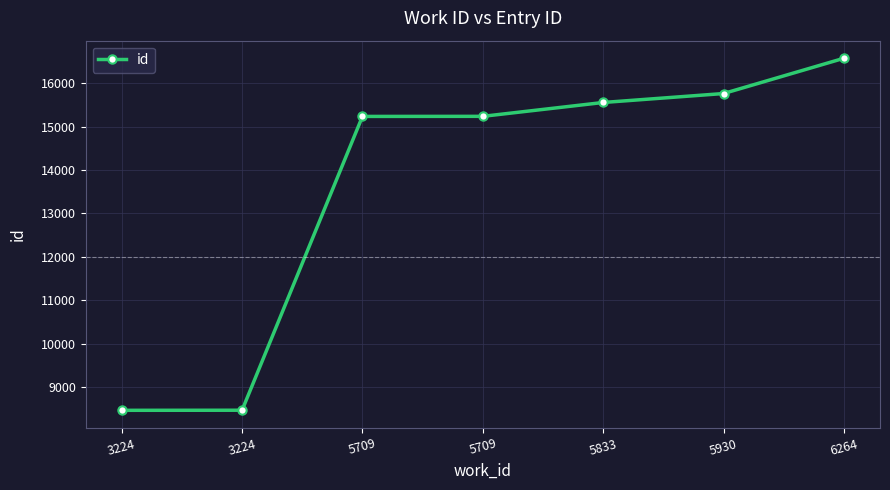

How many data points are less than 15235?

3